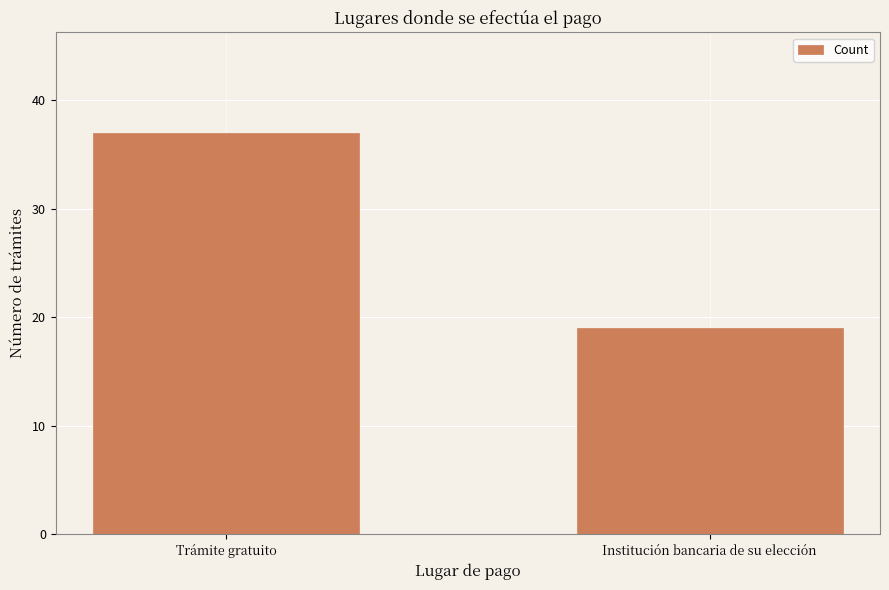

How many bars are there in total?

2